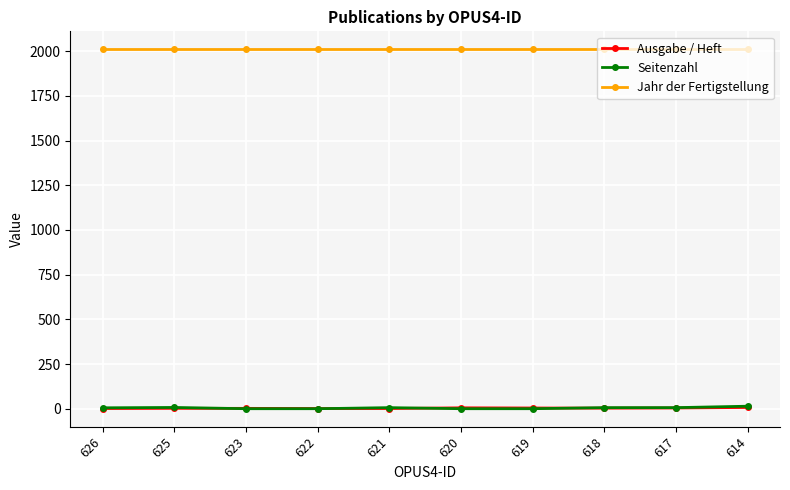

True or false: Ausgabe / Heft and Jahr der Fertigstellung cross at least once.

False